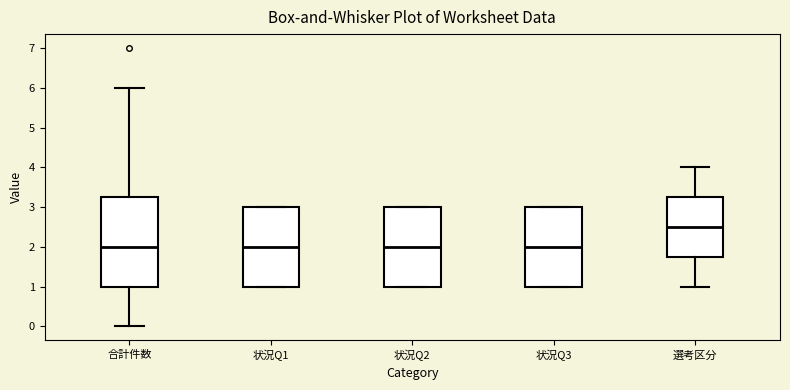

Reading left to right, transcribe this box plot: for each box, give where its median line is, the range the box spans, and where its two whiskers end, as read against the y-axis. The values are not printed on the chart, so give them approximately, as read against the axis.

合計件数: median 2.0, box 1.0 to 3.3, whiskers 0.0 to 6.0
状況Q1: median 2.0, box 1.0 to 3.0, whiskers 1.0 to 3.0
状況Q2: median 2.0, box 1.0 to 3.0, whiskers 1.0 to 3.0
状況Q3: median 2.0, box 1.0 to 3.0, whiskers 1.0 to 3.0
選考区分: median 2.5, box 1.8 to 3.3, whiskers 1.0 to 4.0